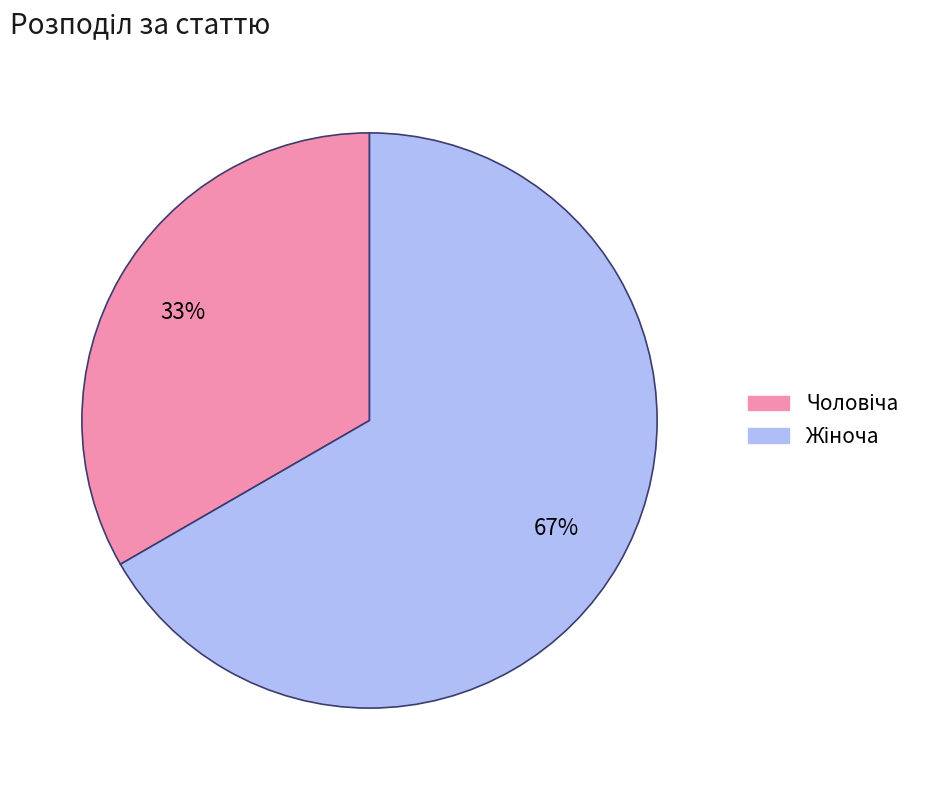

Is there any slice that represents more than half of the pie?

Yes